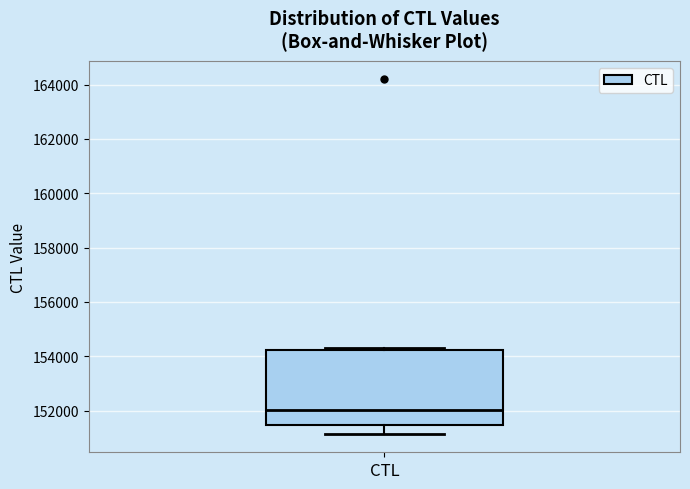

Read this box plot against the y-axis: the position of the median line, the range covered by the box, and the ends of both whiskers. The values are not printed on the chart, so give them approximately, as read against the axis.

median 152000, box 151400 to 154200, whiskers 151200 to 154400